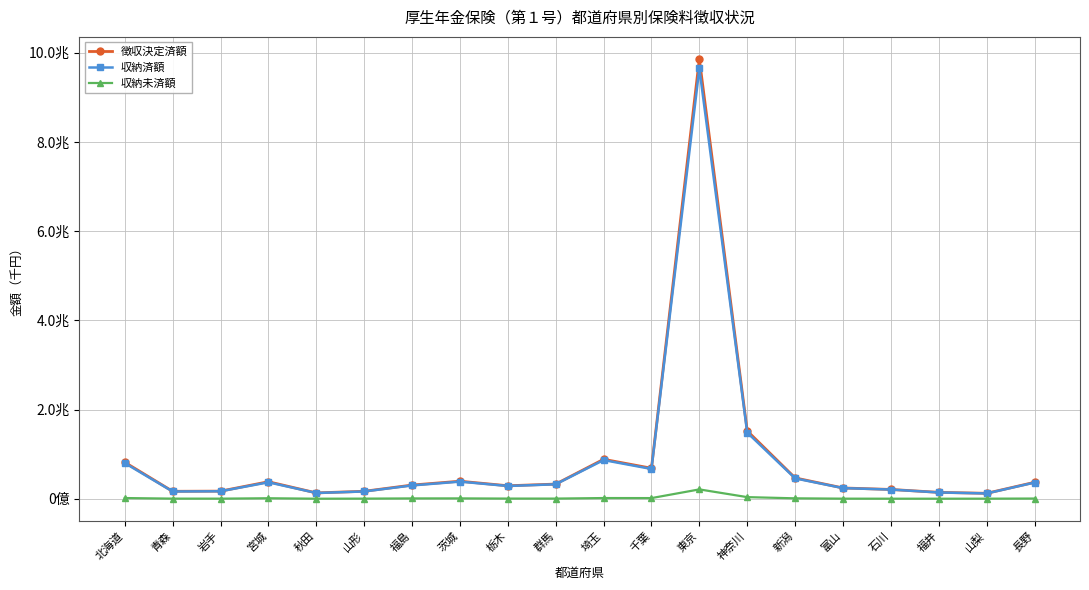

What are all the series names shown in the legend?

徴収決定済額, 収納済額, 収納未済額